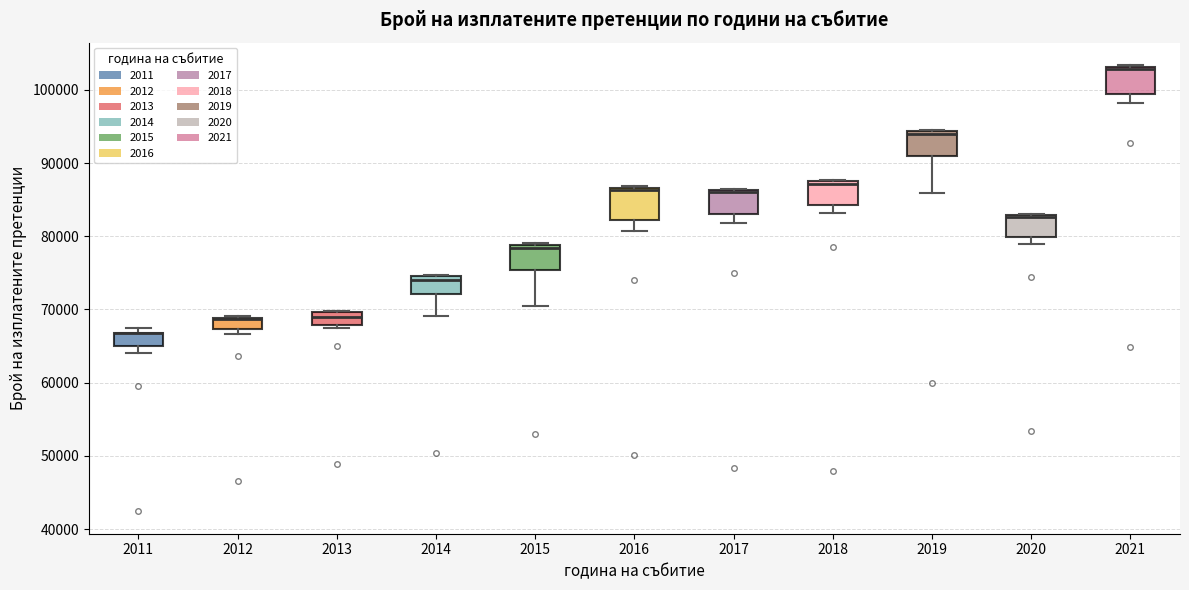

Where is the lower edge of the box at x = 2021 on the y-axis? The values are not printed on the chart, so give them approximately, as read against the axis.

99000